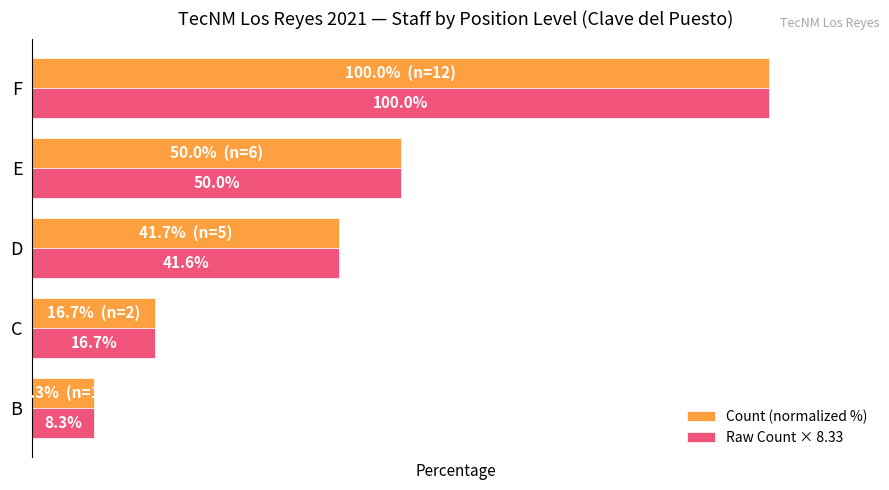

At which label is Raw Count × 8.33 closest to 54?

E